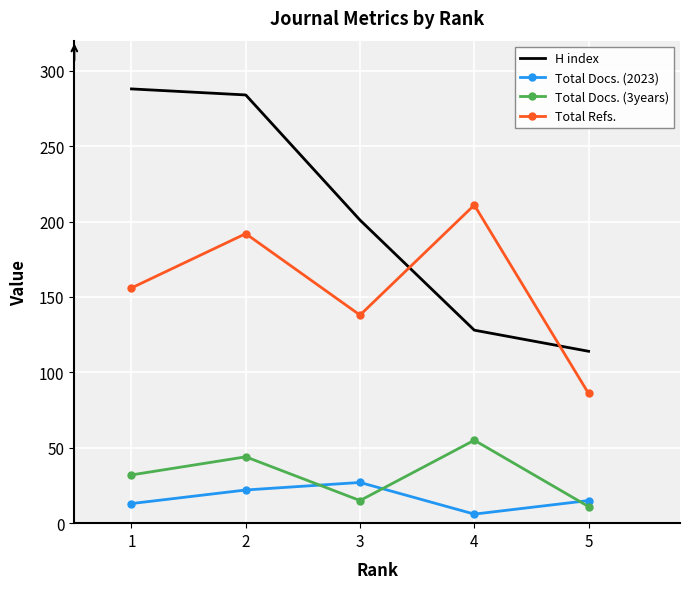

What is the difference between the Total Docs. (2023) values at 3 and 5?

12